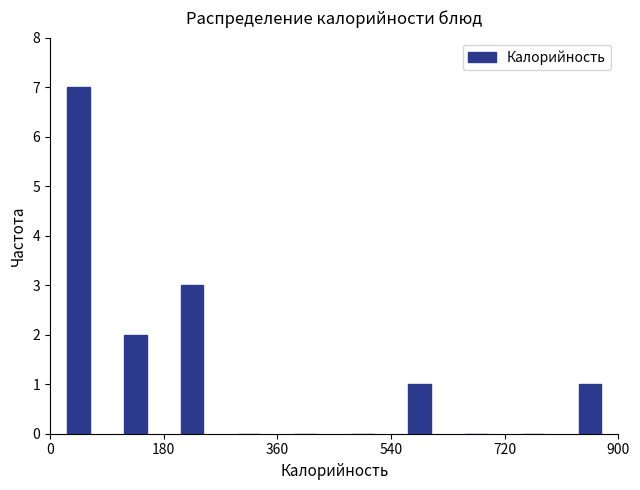

Reading left to right, transcribe this chart: for each bar, give the range it covers on the x-axis and its height. Neither the bar edges nor the heights are printed on the chart, so give them approximately, as read against the axes.

0 to 90: 7
90 to 180: 2
180 to 270: 3
270 to 360: 0
360 to 450: 0
450 to 540: 0
540 to 630: 1
630 to 720: 0
720 to 810: 0
810 to 900: 1